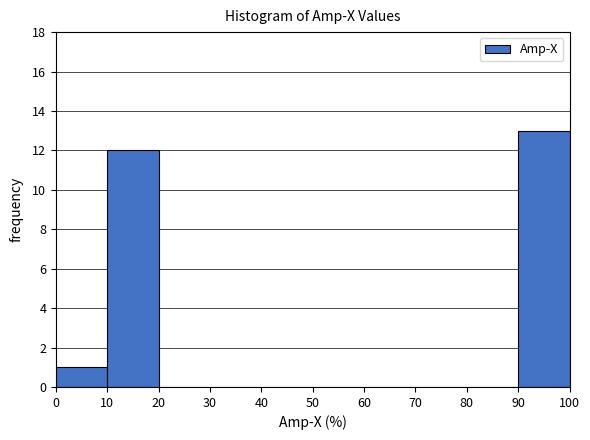

What is the height of the bar covering 0 to 10 on the x-axis? The values are not printed on the chart, so give them approximately, as read against the axis.

1